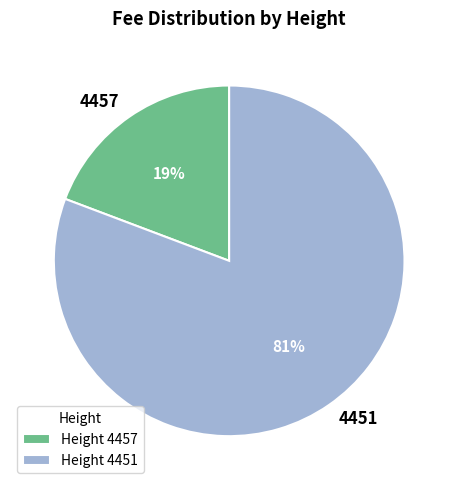

Is it true that 4451 is 81% of the pie?

True